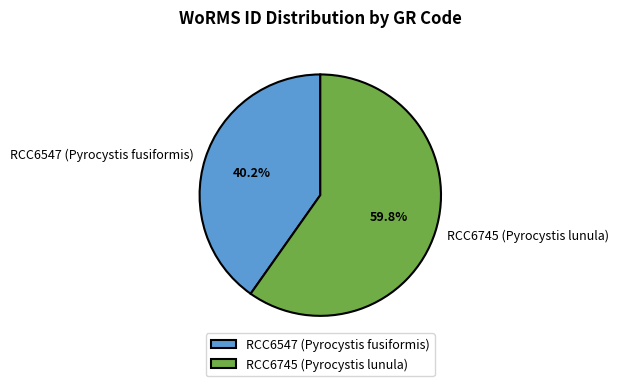

Is it true that RCC6547 (Pyrocystis fusiformis) is 51% of the pie?

False